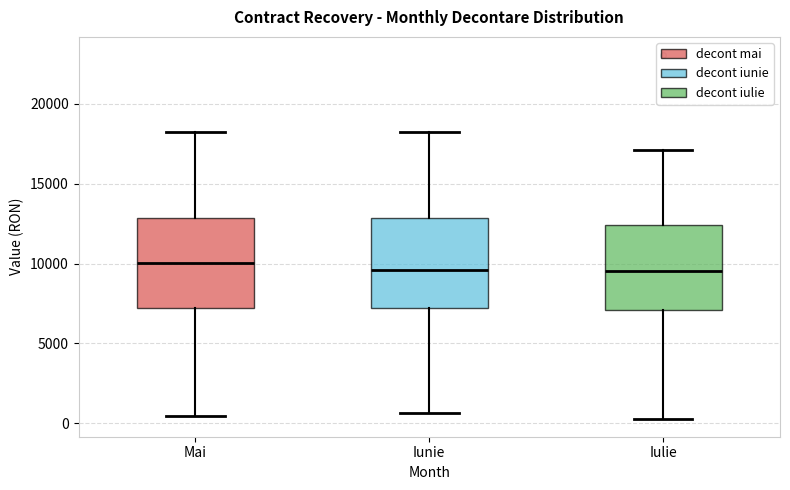

Reading left to right, transcribe this box plot: for each box, give where its median line is, the range the box spans, and where its two whiskers end, as read against the y-axis. The values are not printed on the chart, so give them approximately, as read against the axis.

Mai: median 10000, box 7000 to 13000, whiskers 500 to 18000
Iunie: median 9500, box 7000 to 13000, whiskers 500 to 18500
Iulie: median 9500, box 7000 to 12500, whiskers 500 to 17000